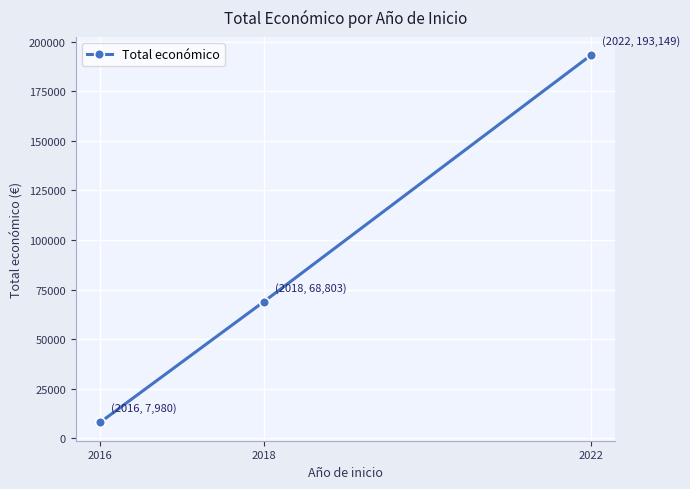

What is the minimum value shown in the chart?

7980